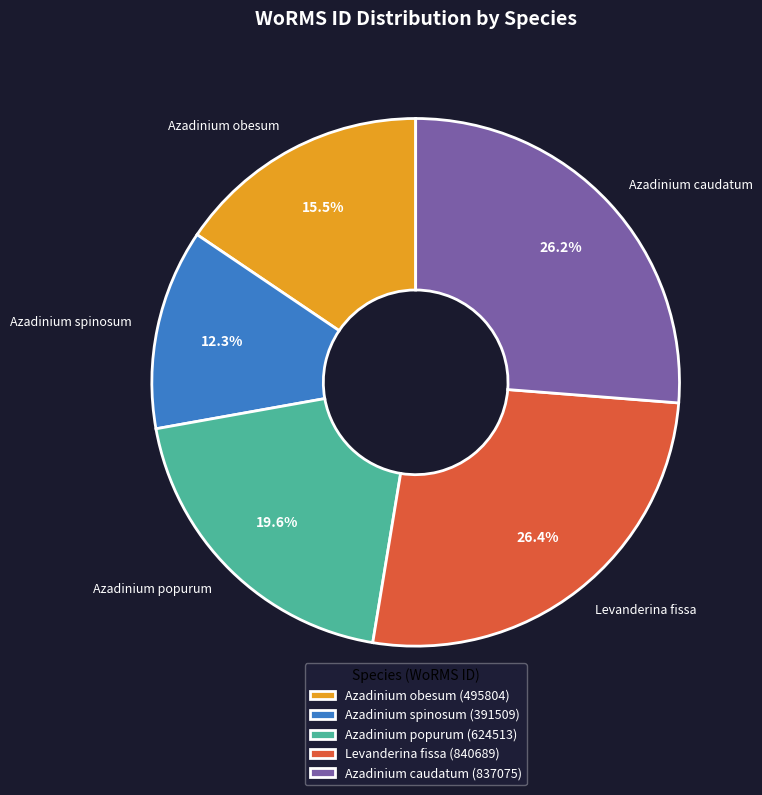

What percentage is the Azadinium caudatum slice, to the nearest percent?

26%